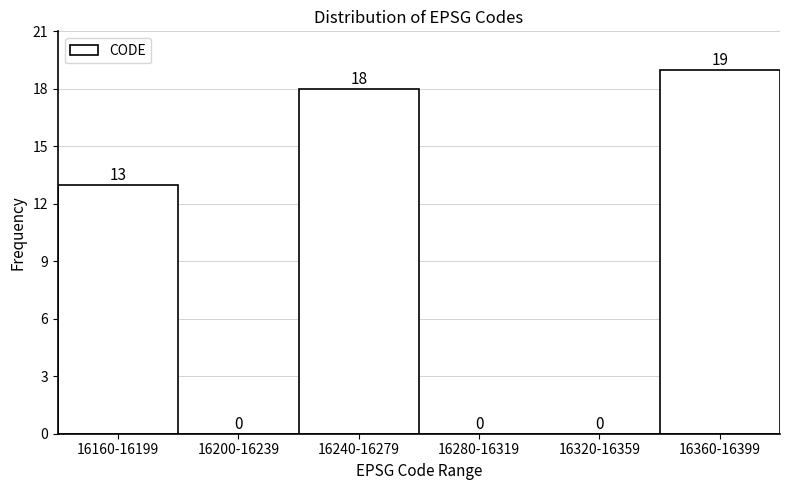

Reading left to right, extract all data points from this chart.

16160-16199=13	16200-16239=0	16240-16279=18	16280-16319=0	16320-16359=0	16360-16399=19